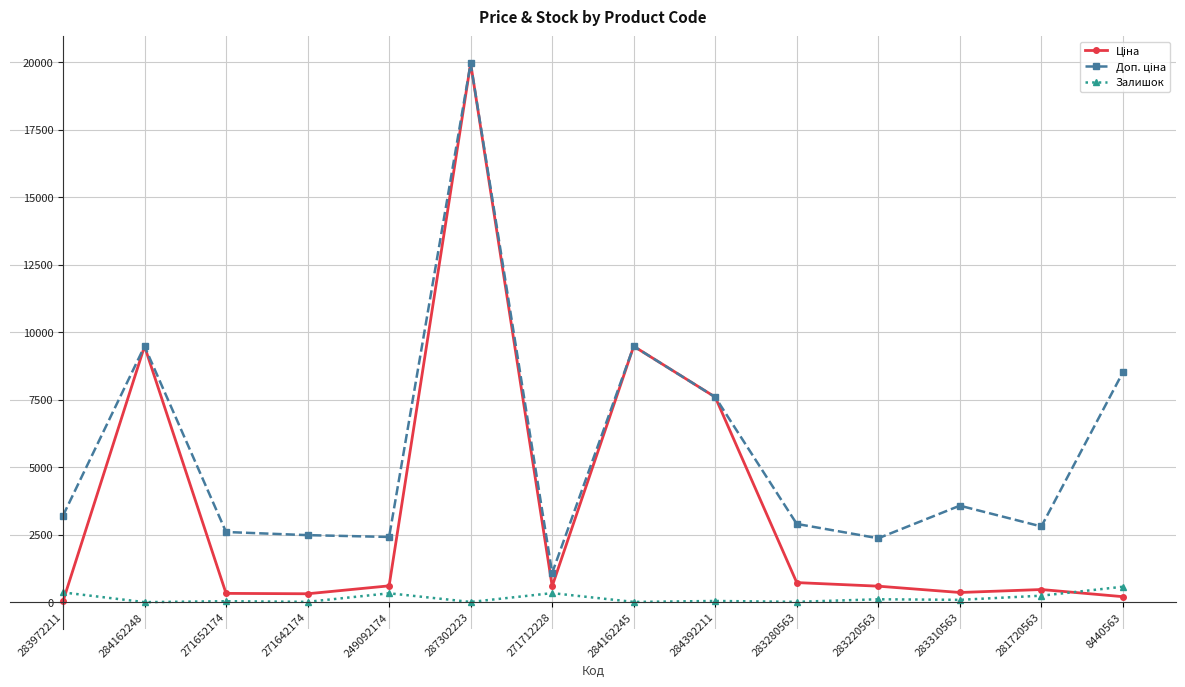

Count the number of data series in this chart.

3